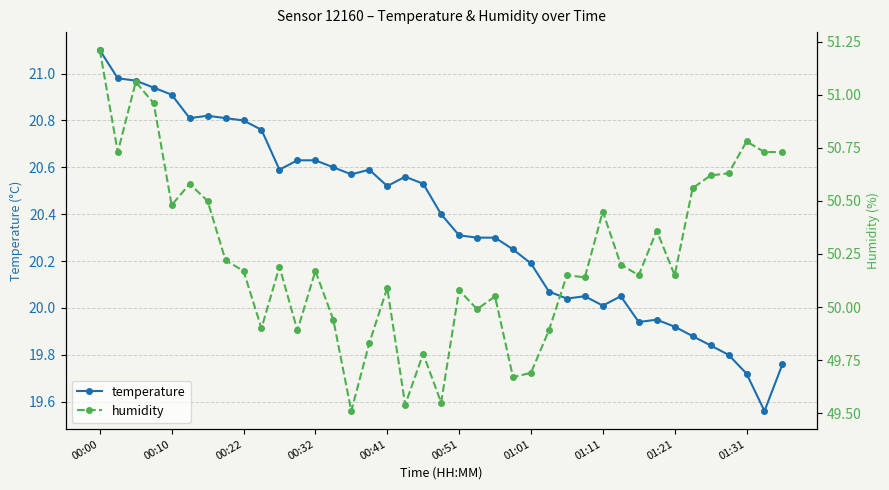

The value of temperature at 00:41 is 9.1. True or false?

False